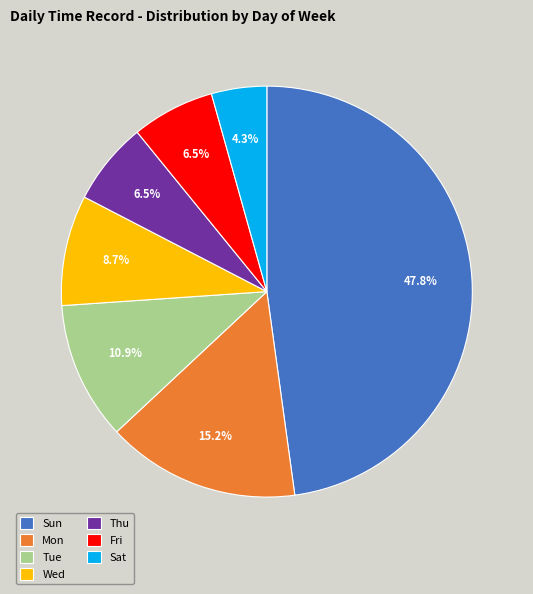

How much of the chart is everything except Sun?

52.2%